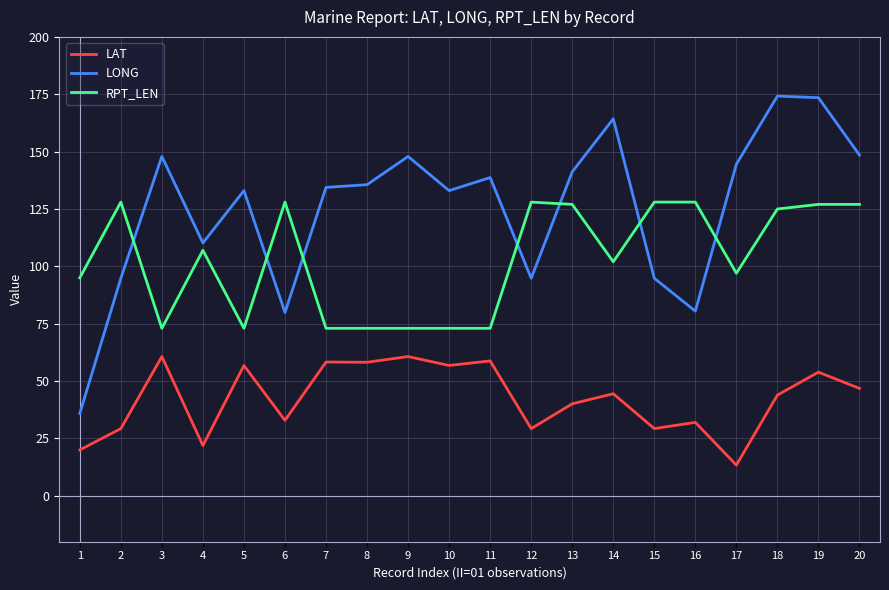

The LAT series shows 20.0 at 1. True or false?

True